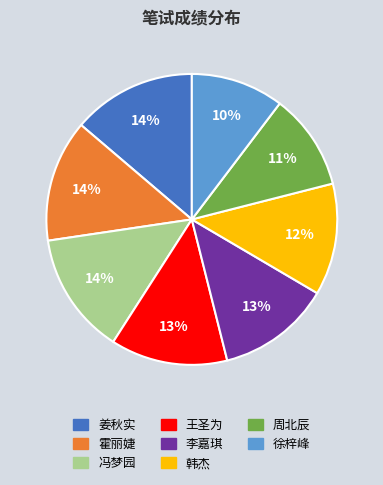

Is it true that 霍丽婕 is 23% of the pie?

False